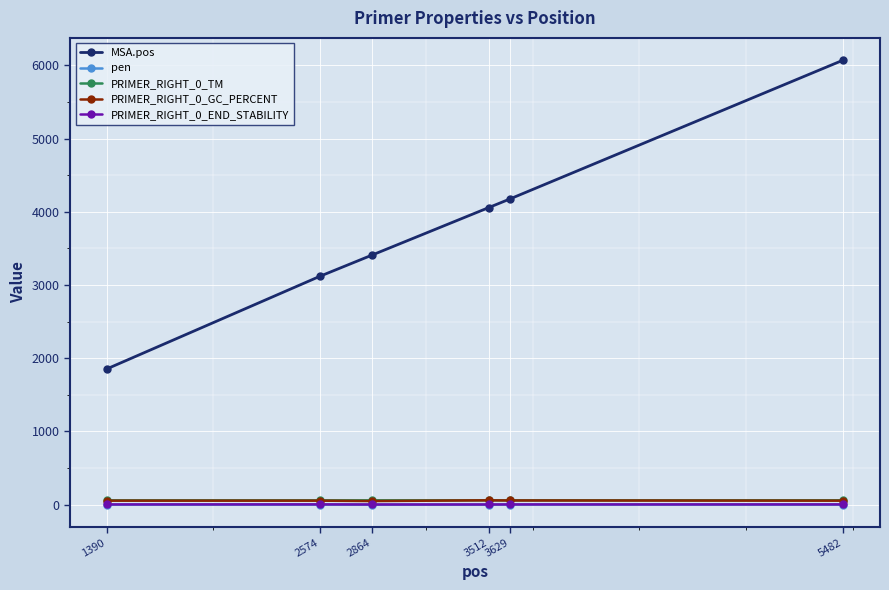

Which series has the widest spread of values?

MSA.pos